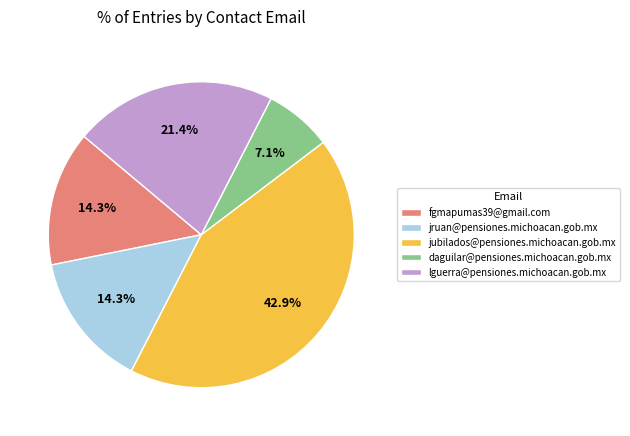

Is there a majority slice in this chart?

No